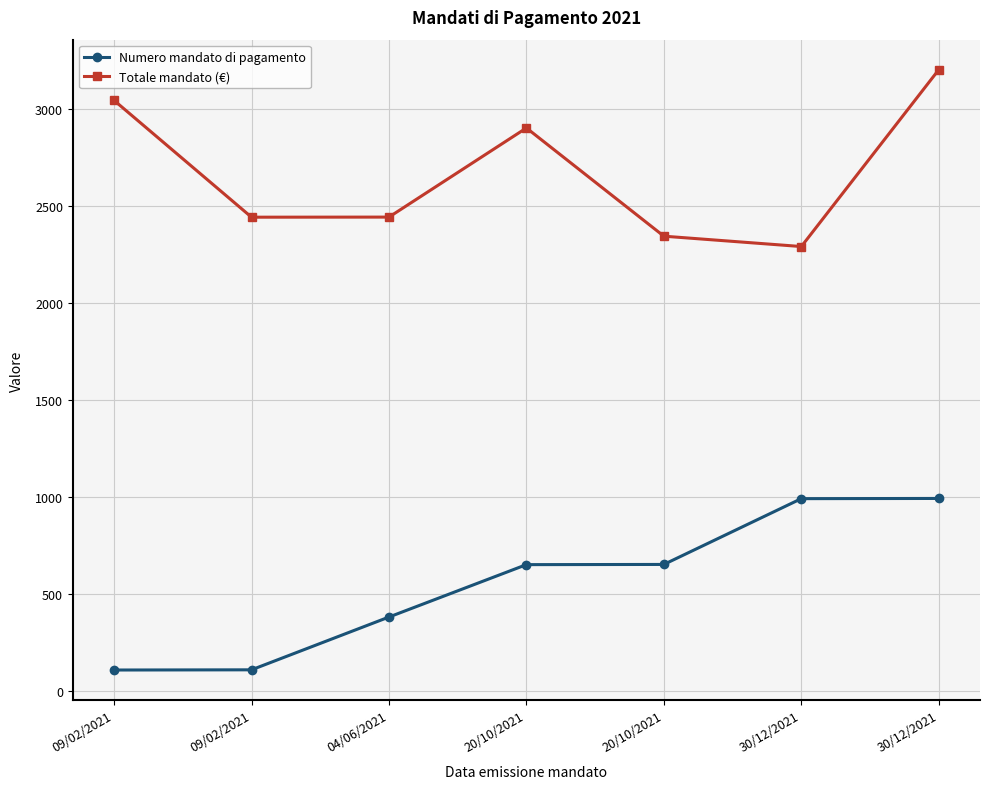

What is the label of the 2nd point from the left?

09/02/2021